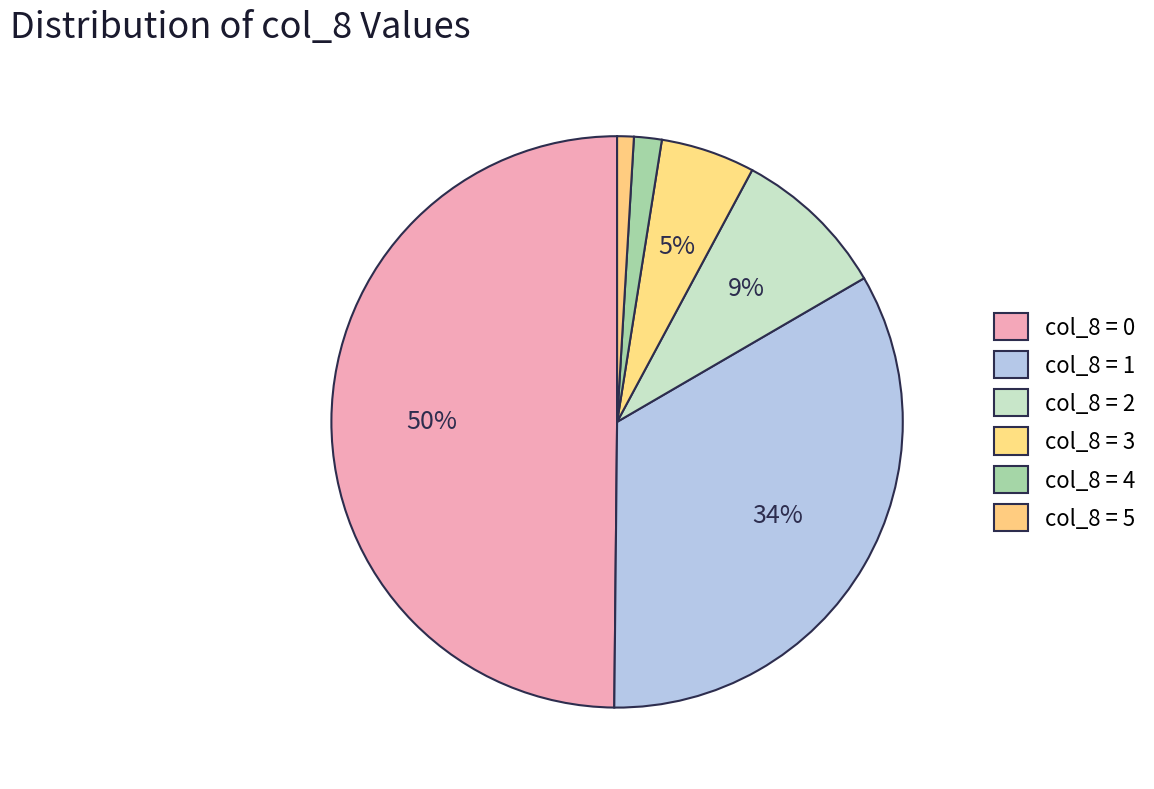

Is there a majority slice in this chart?

No